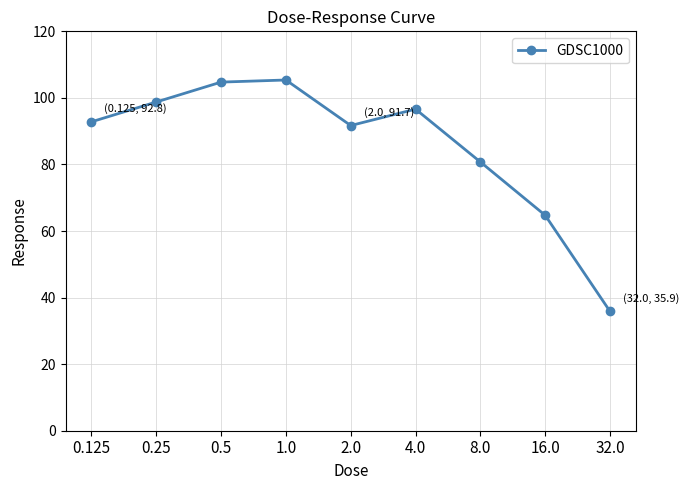

Where is the data nearest to the value 70?

16.0